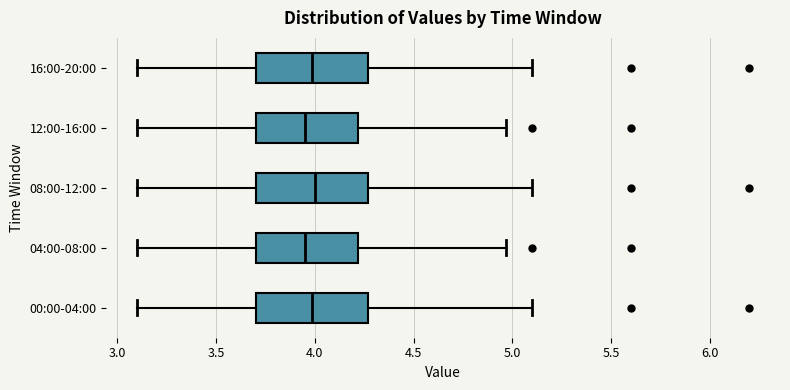

Where does the right whisker of the box for 16:00-20:00 end on the x-axis? The values are not printed on the chart, so give them approximately, as read against the axis.

5.10